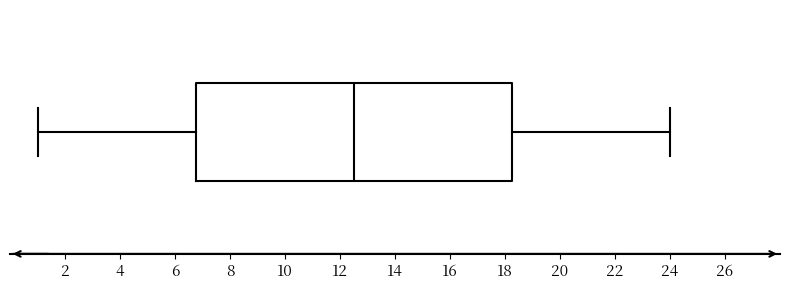

Read this box plot against the x-axis: the position of the median line, the range covered by the box, and the ends of both whiskers. The values are not printed on the chart, so give them approximately, as read against the axis.

median 12.6, box 6.8 to 18.2, whiskers 1.0 to 24.0